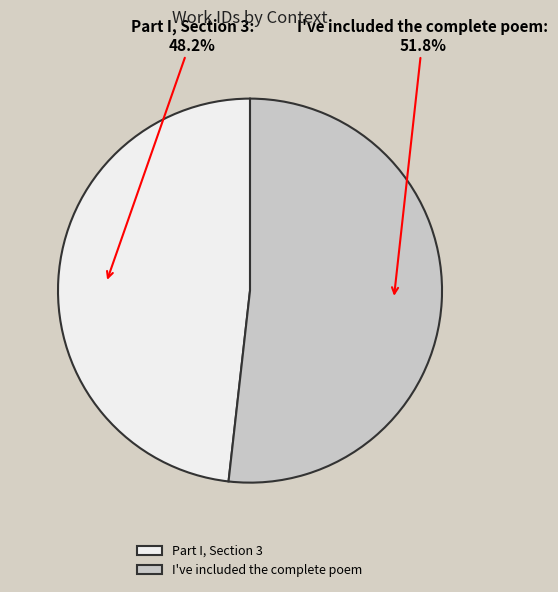

Between I've included the complete poem and Part I, Section 3, which is larger?

I've included the complete poem